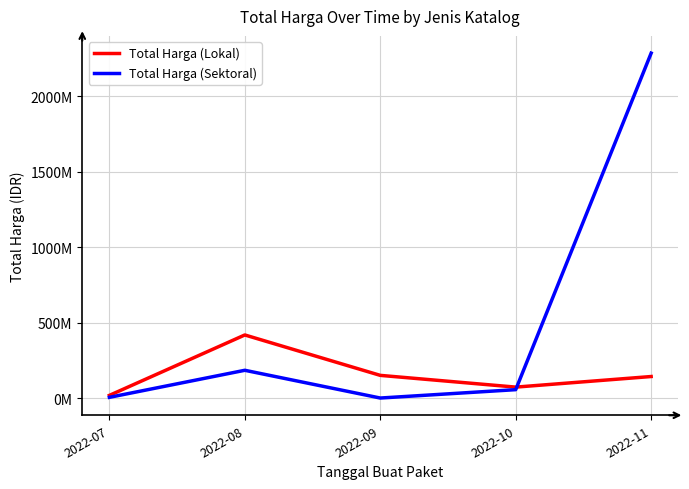

Which label corresponds to the smallest value in the chart?

2022-09